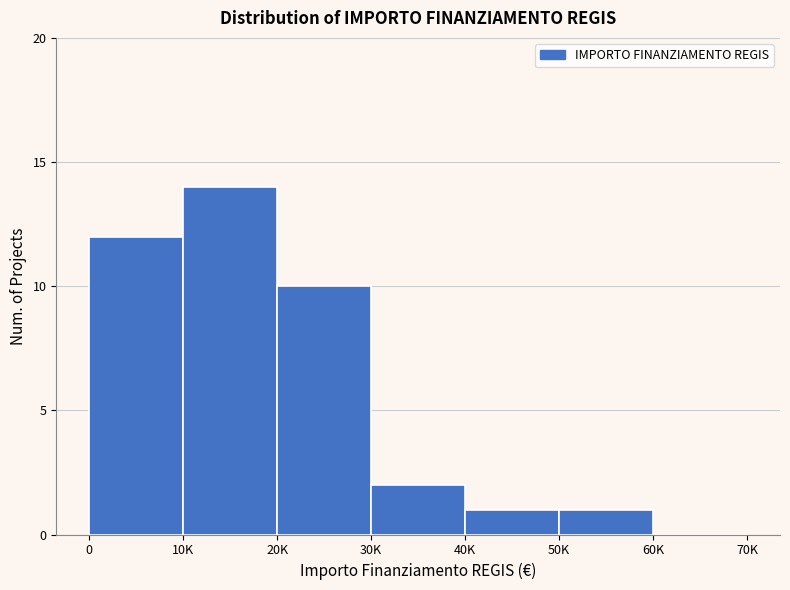

Reading left to right, transcribe all the data shown in this chart.

0=12	10K=14	20K=10	30K=2	40K=1	50K=1	60K=0